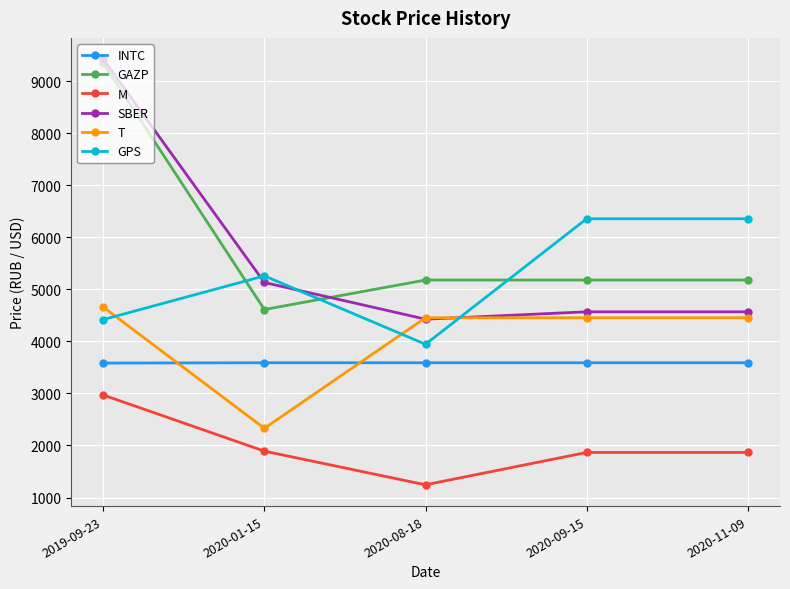

How many lines are shown in the chart?

6